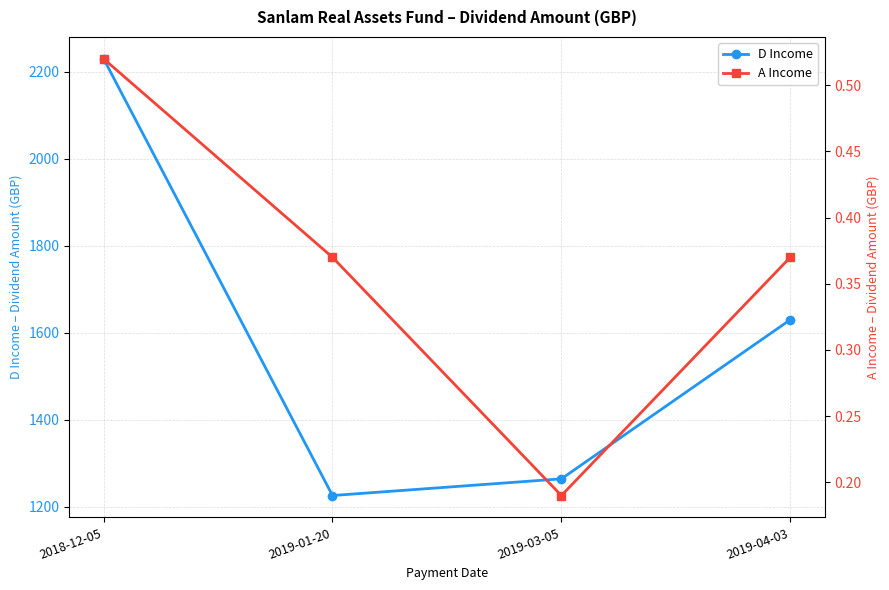

List the series in order of their overall mean, highest first.

D Income, A Income